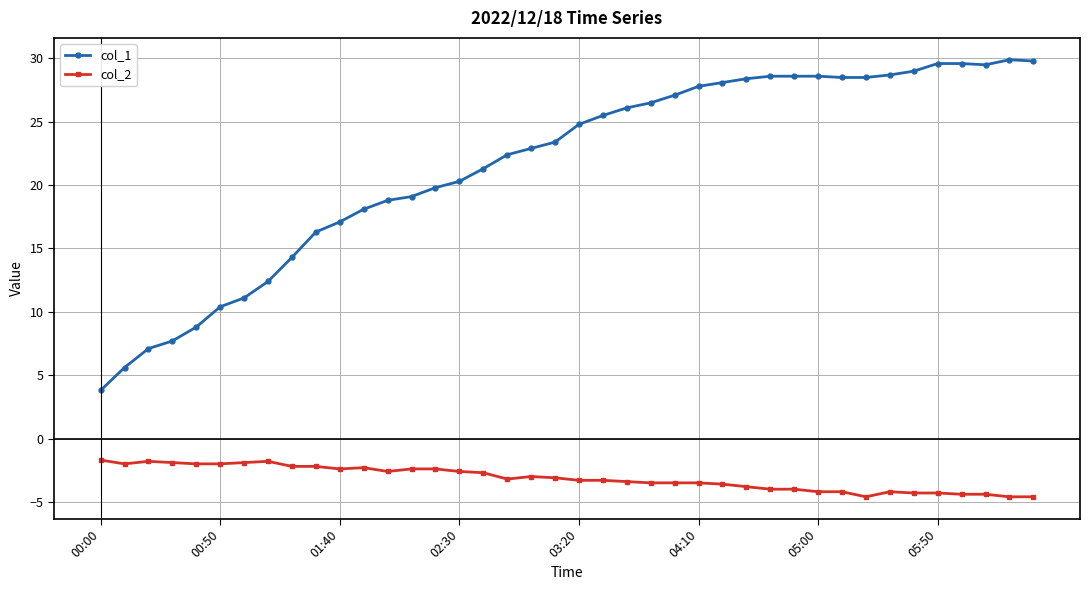

What is the maximum value for col_2?

-1.7